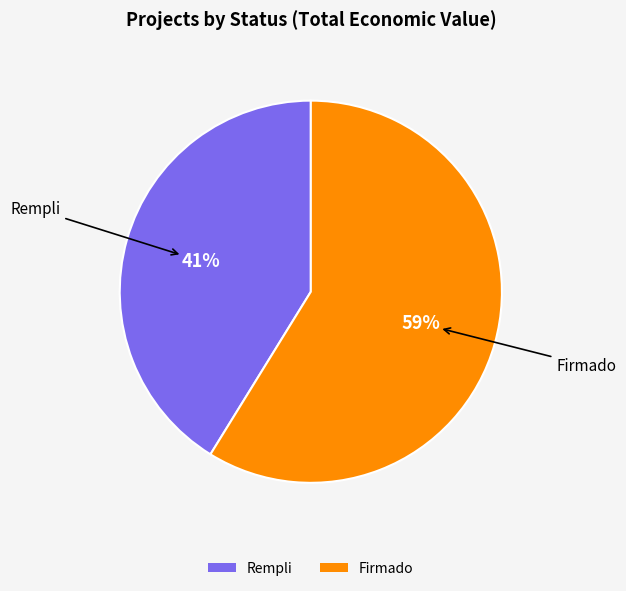

Combined, do Rempli and Firmado account for over 50%?

Yes